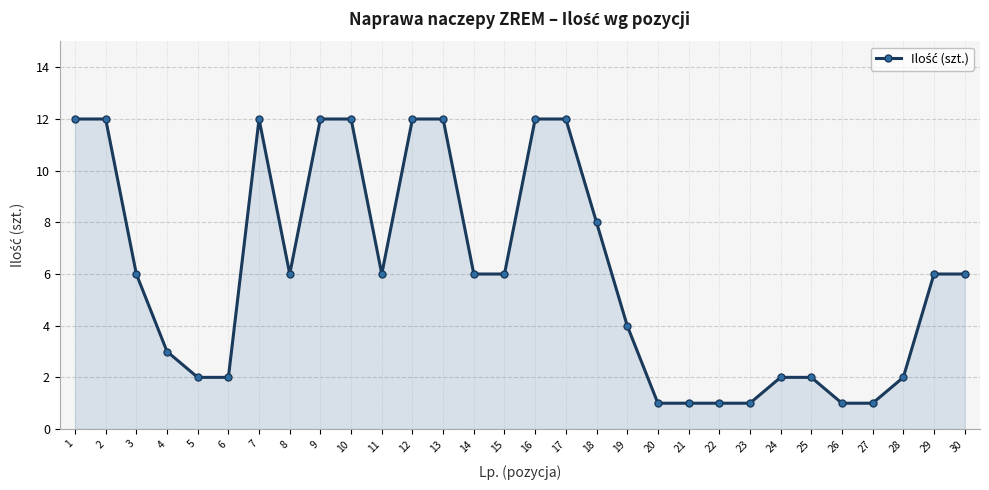

What is the change in value from 28 to 30?

+4